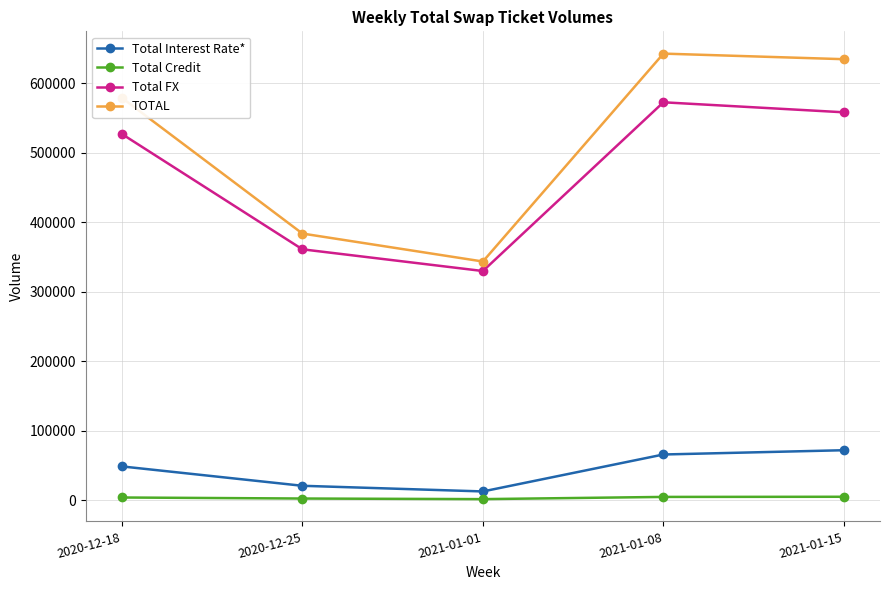

List the series in order of their peak value, highest first.

TOTAL, Total FX, Total Interest Rate*, Total Credit